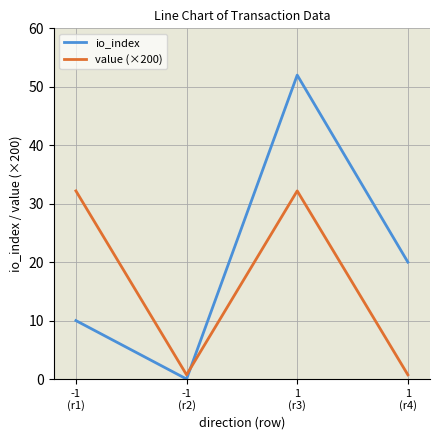

At which category does io_index reach its first local peak?

1
(r3)